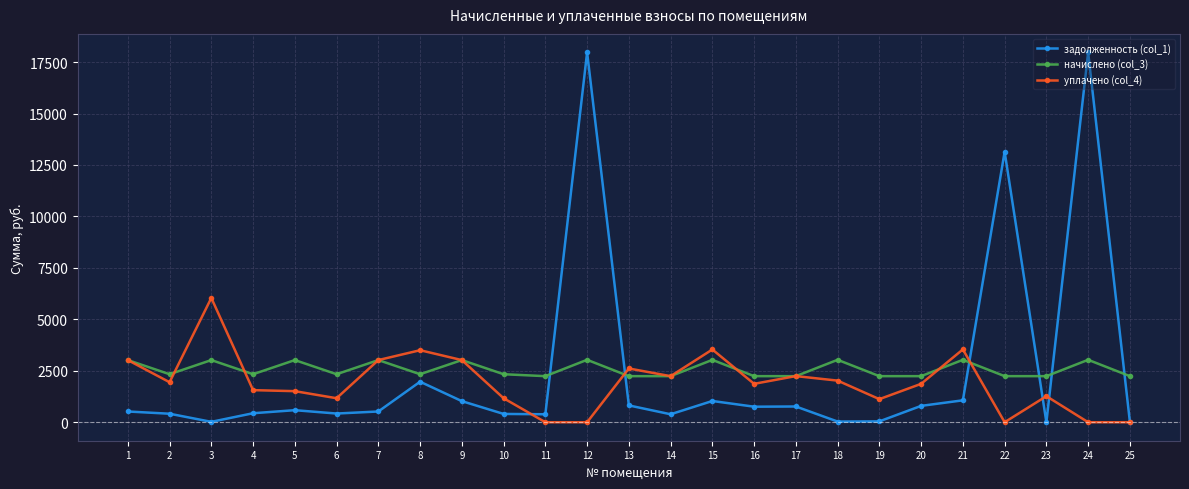

What is the maximum value shown in the chart?

17971.2